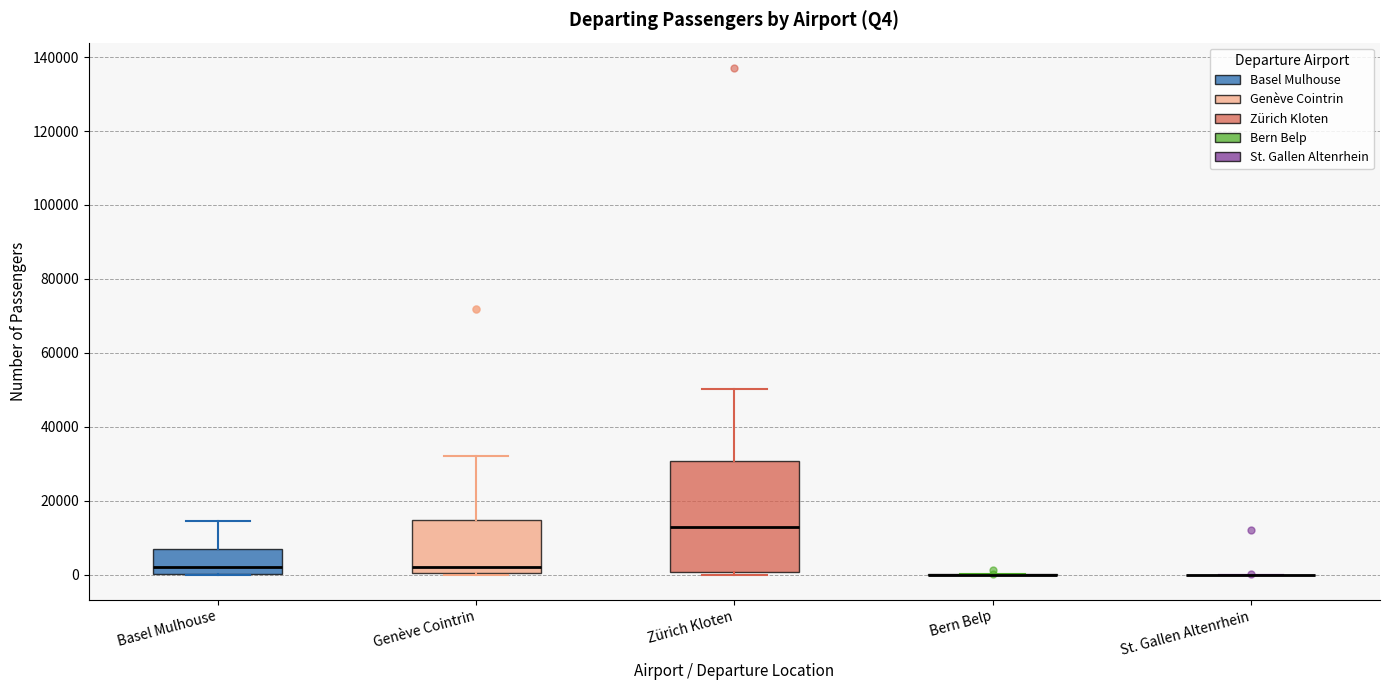

Reading left to right, read every box against the y-axis: the position of its median line, the range the box covers, and the ends of its whiskers. The values are not printed on the chart, so give them approximately, as read against the axis.

Basel Mulhouse: median 2000, box 0 to 6000, whiskers 0 to 14000
Genève Cointrin: median 2000, box 0 to 14000, whiskers 0 to 32000
Zürich Kloten: median 12000, box 0 to 30000, whiskers 0 to 50000
Bern Belp: box collapsed to a line at 0, whiskers 0 to 0
St. Gallen Altenrhein: box collapsed to a line at 0, whiskers 0 to 0